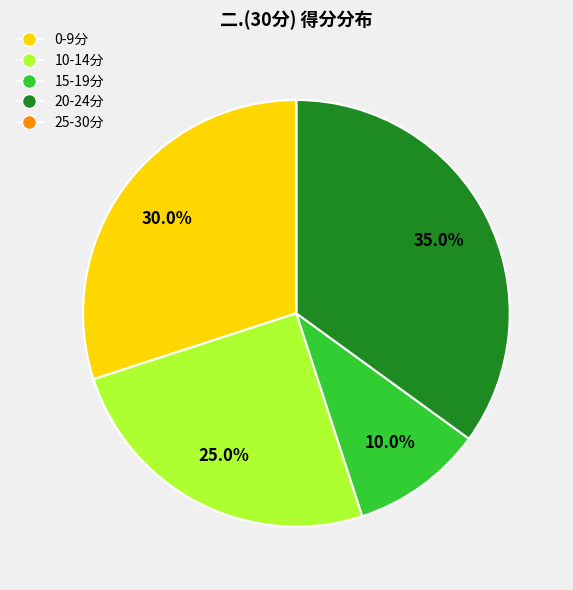

Does any single category account for the majority?

No